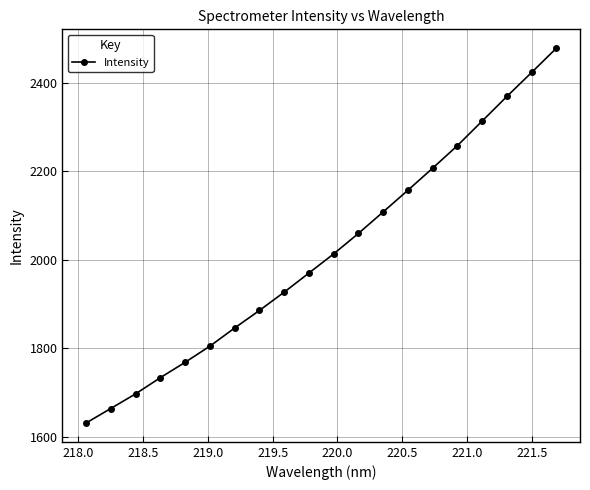

How many series are shown in this chart?

1